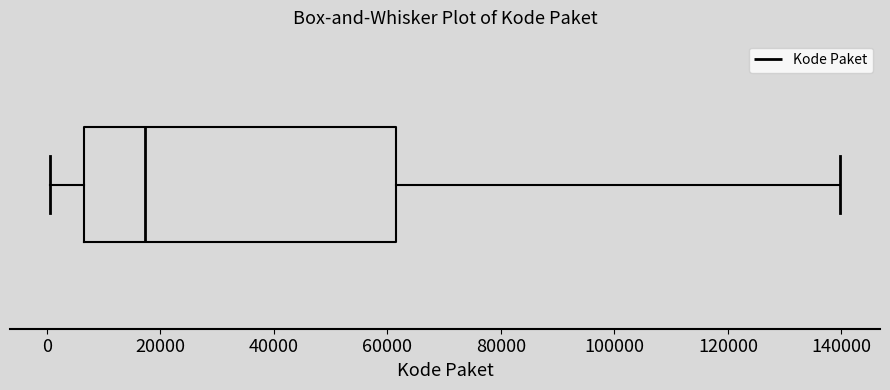

Transcribe this box plot: give where the median line is, the range the box spans, and where the two whiskers end, as read against the x-axis. The values are not printed on the chart, so give them approximately, as read against the axis.

median 18000, box 6000 to 62000, whiskers 0 to 140000